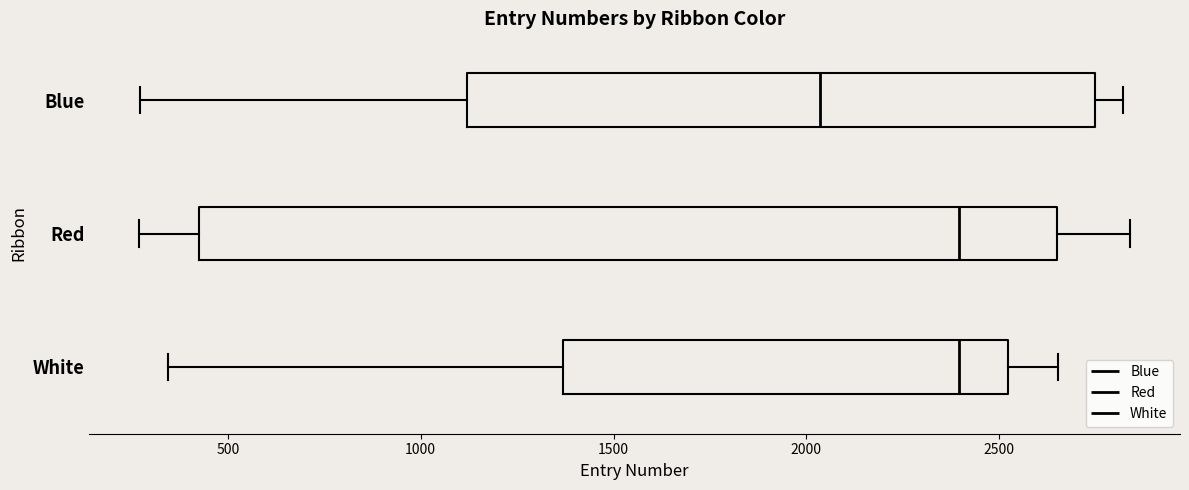

Reading bottom to top, read every box against the x-axis: the position of its median line, the range the box covers, and the ends of its whiskers. The values are not printed on the chart, so give them approximately, as read against the axis.

White: median 2400, box 1350 to 2500, whiskers 350 to 2650
Red: median 2400, box 450 to 2650, whiskers 250 to 2850
Blue: median 2050, box 1100 to 2750, whiskers 250 to 2800